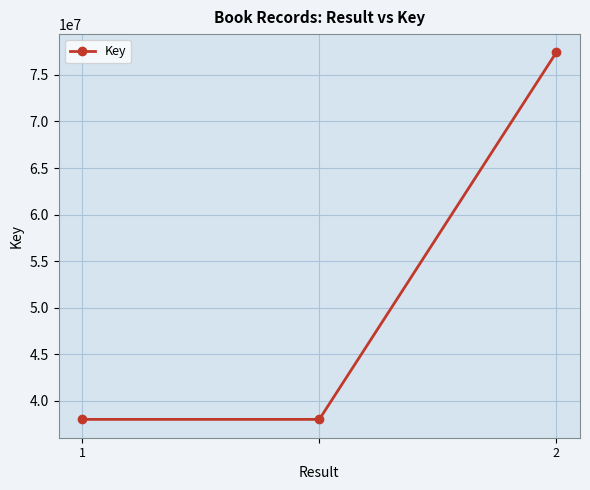

What is the maximum value shown in the chart?

77401247